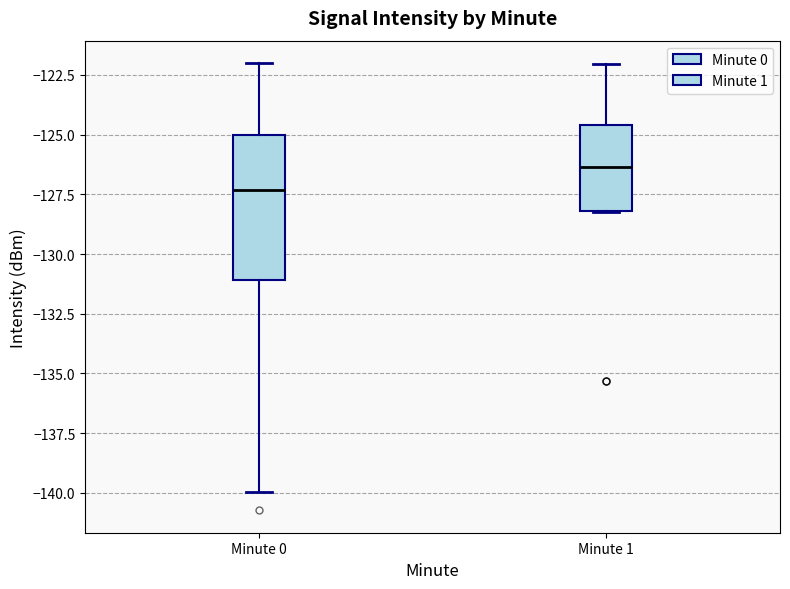

Comparing the boxes themselves (not the whiskers), which one is the tallest?

Minute 0